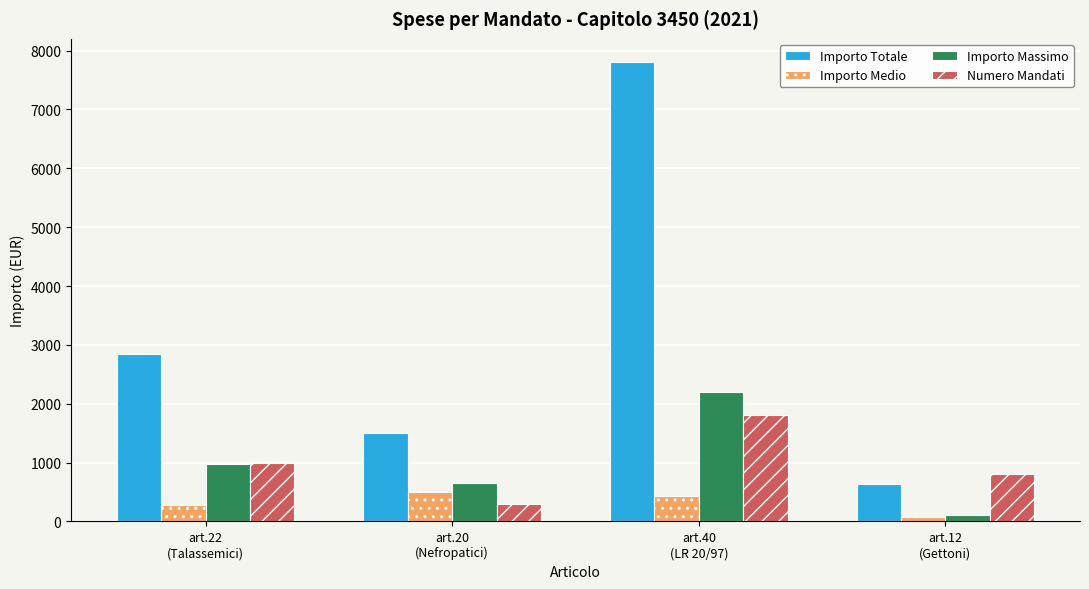

Which series has the largest total across all categories?

Importo Totale